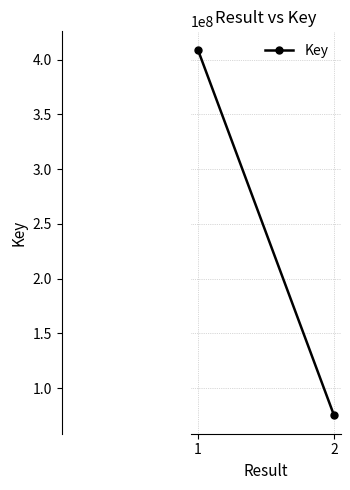

What is the sum of all values?

484118013